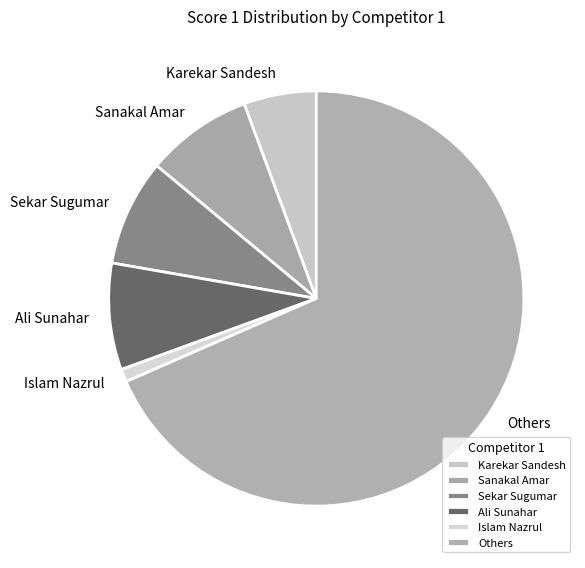

Approximately how many times larger is the value at Sekar Sugumar compared to Ali Sunahar?

1.0